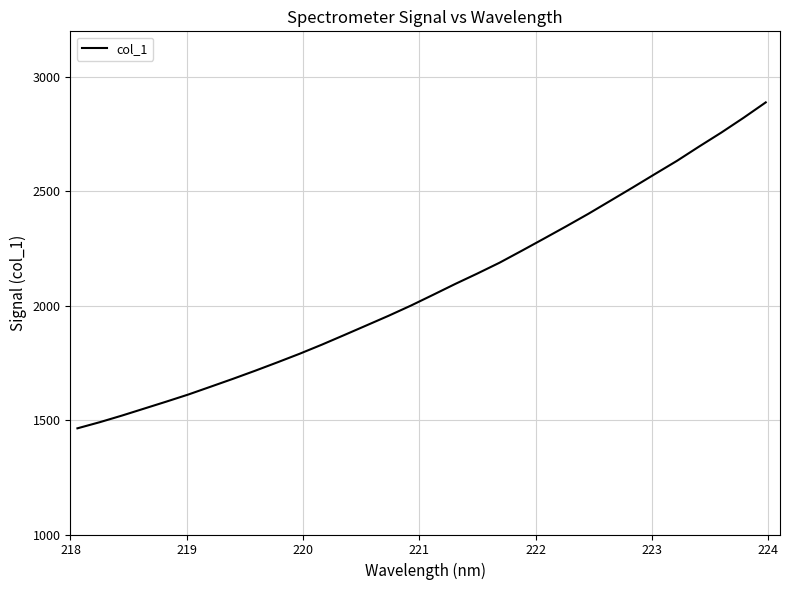

What is the greatest value displayed?

2889.3